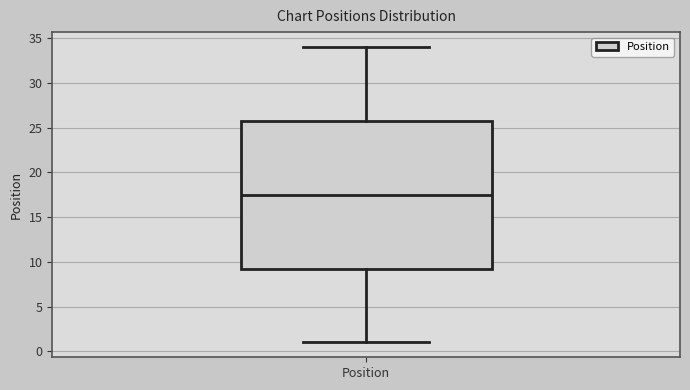

Read this box plot against the y-axis: the position of the median line, the range covered by the box, and the ends of both whiskers. The values are not printed on the chart, so give them approximately, as read against the axis.

median 17.5, box 9.5 to 26.0, whiskers 1.0 to 34.0